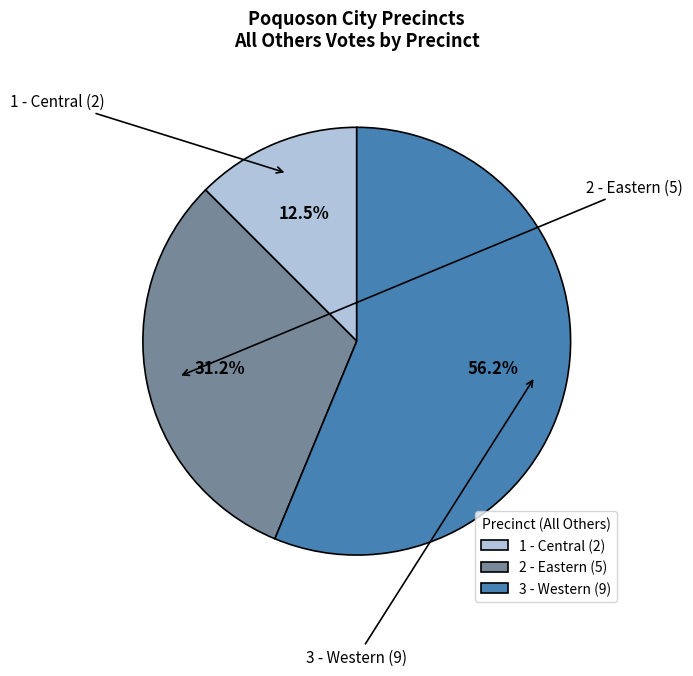

Which slice is the largest?

3 - Western